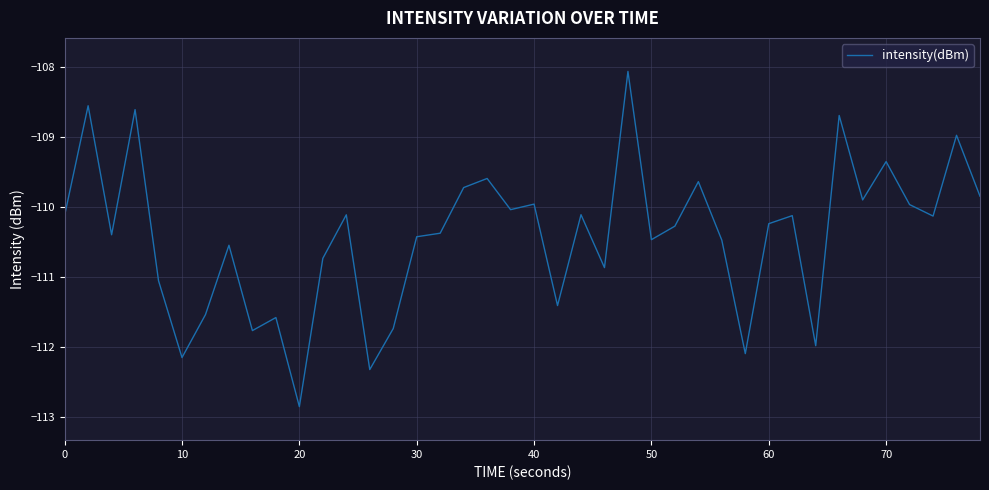

What is the difference between the maximum and minimum values?

4.8